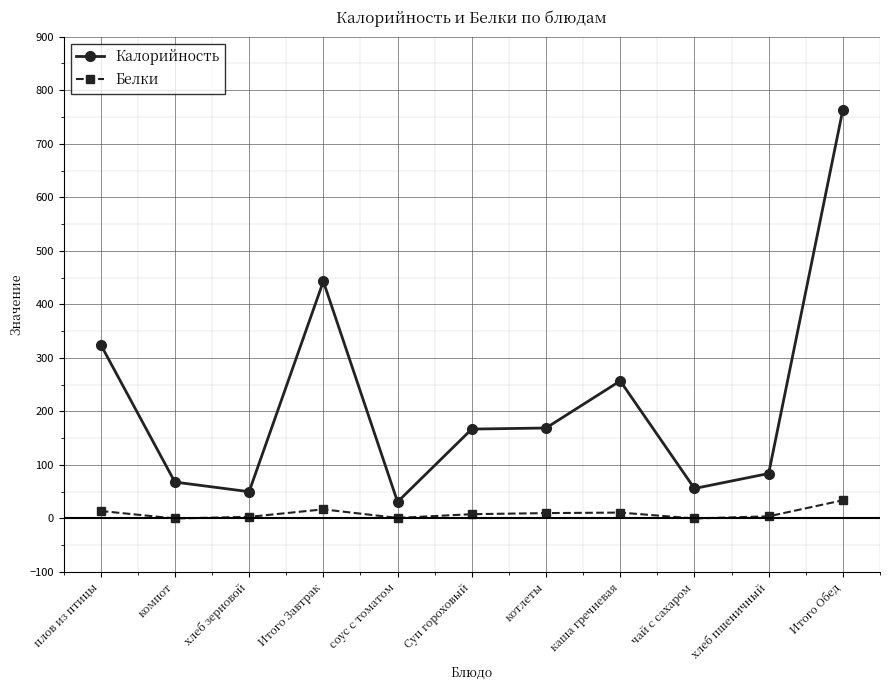

List the series in order of their overall mean, highest first.

Калорийность, Белки